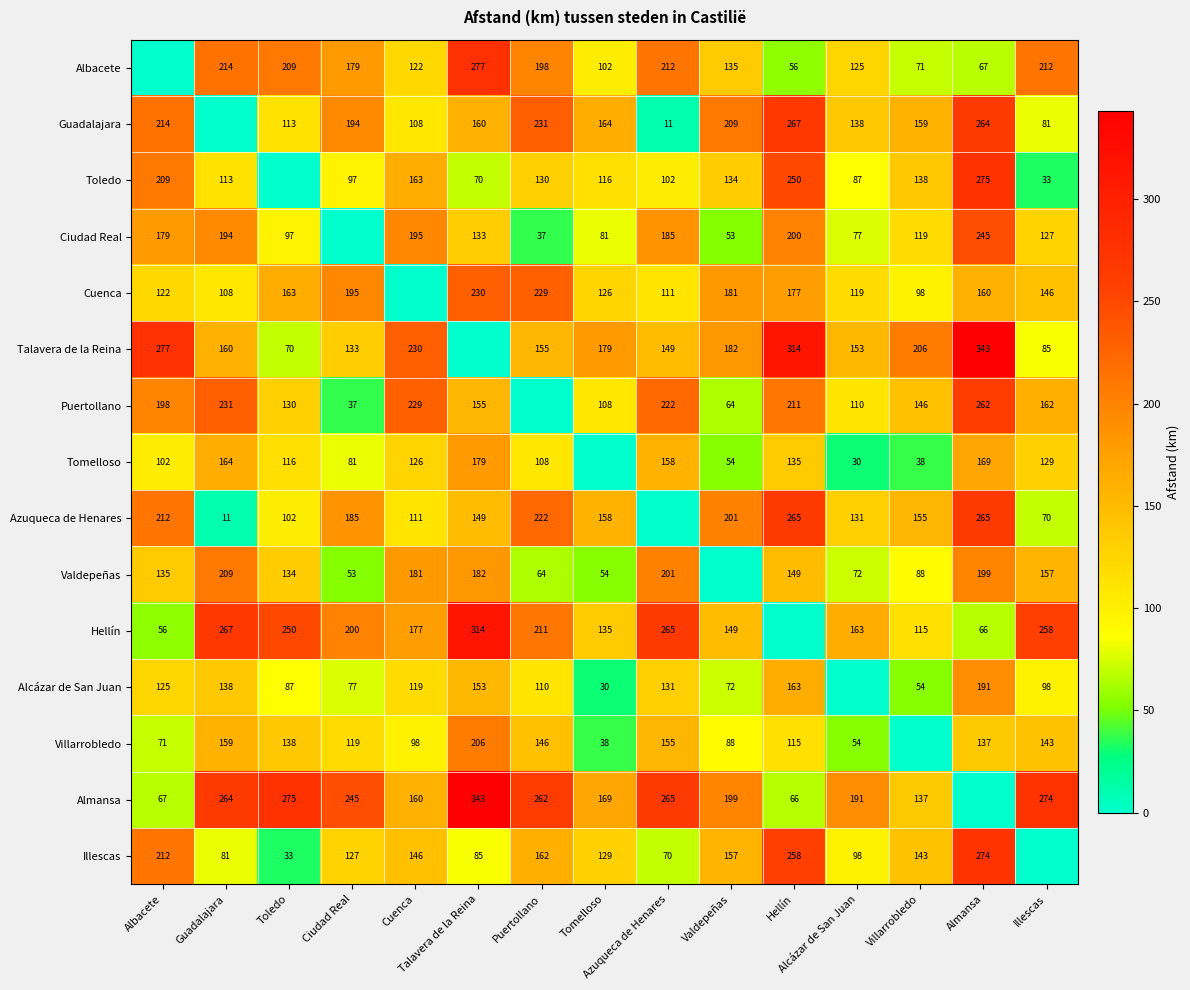

List the series in order of their peak value, highest first.

Talavera de la Reina, Almansa, Hellín, Albacete, Toledo, Illescas, Guadalajara, Azuqueca de Henares, Puertollano, Ciudad Real, Cuenca, Valdepeñas, Villarrobledo, Alcázar de San Juan, Tomelloso